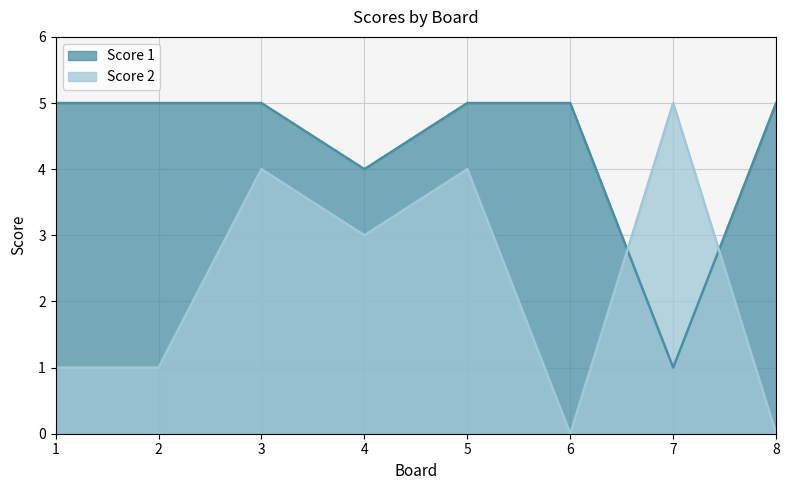

What is the sum of the Score 1 values at 8 and 3?

10